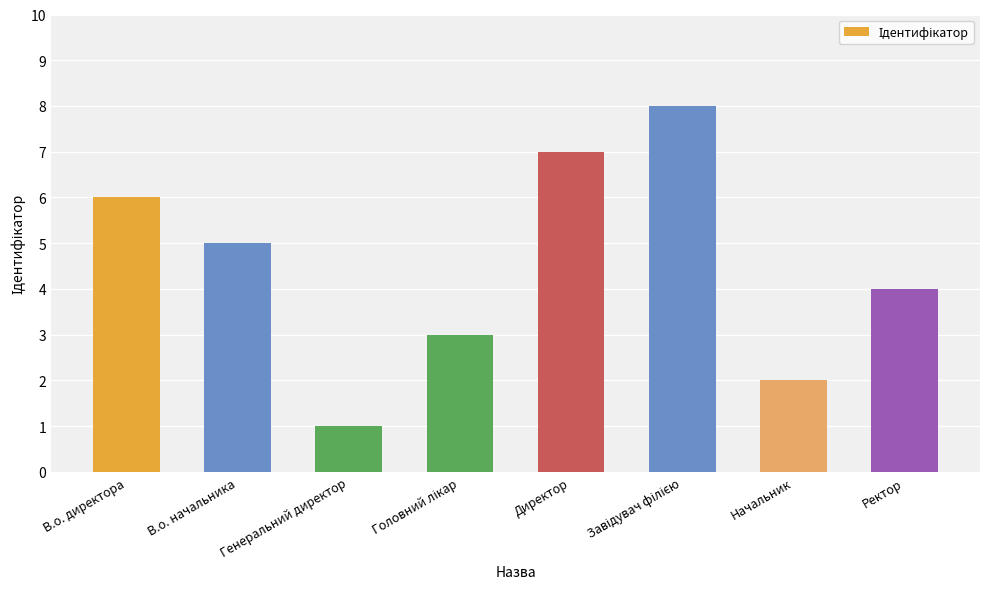

Count the number of categories in the chart.

8